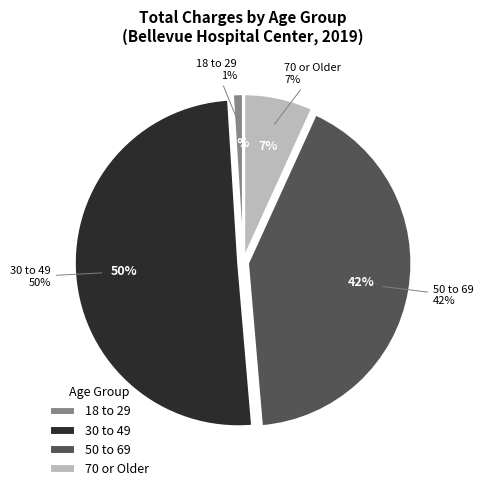

Does 1 represent more than half of the total?

No